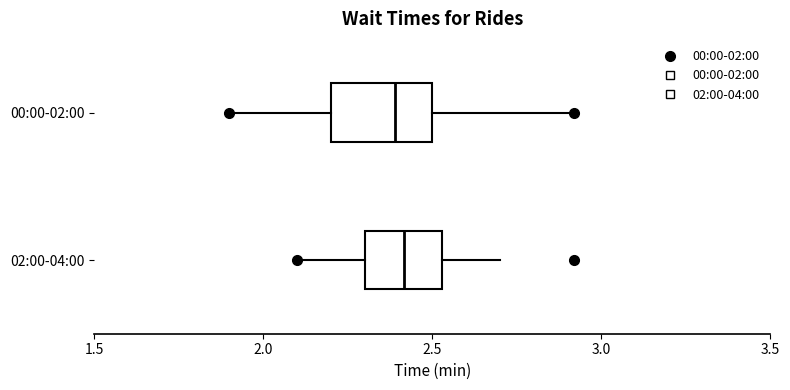

Which box is the widest, from its left edge to its right edge?

00:00-02:00